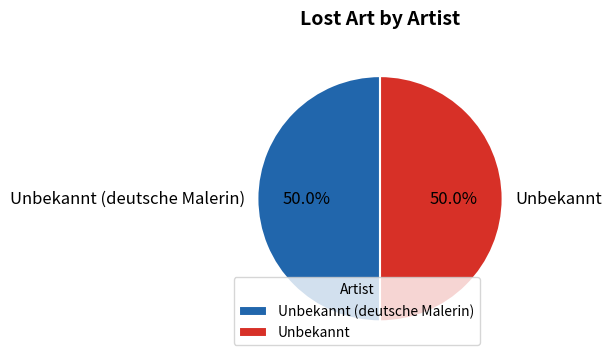

Approximately how many times larger is the value at Unbekannt (deutsche Malerin) compared to Unbekannt?

1.0